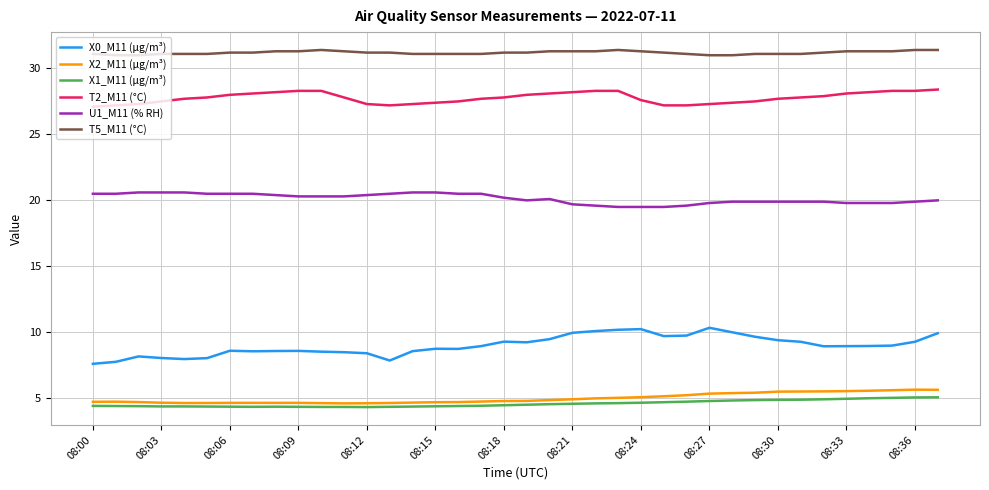

True or false: X1_M11 (μg/m³) and U1_M11 (% RH) cross at least once.

False